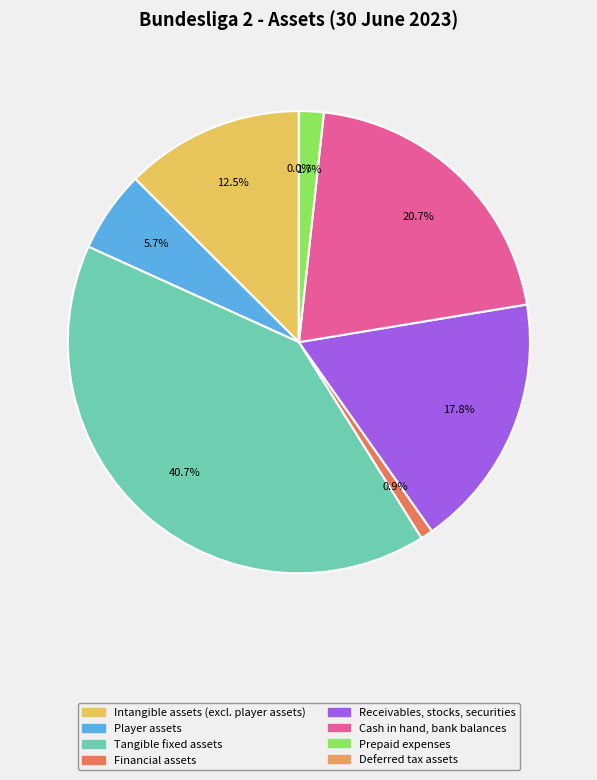

Which slice is the largest?

Tangible fixed assets